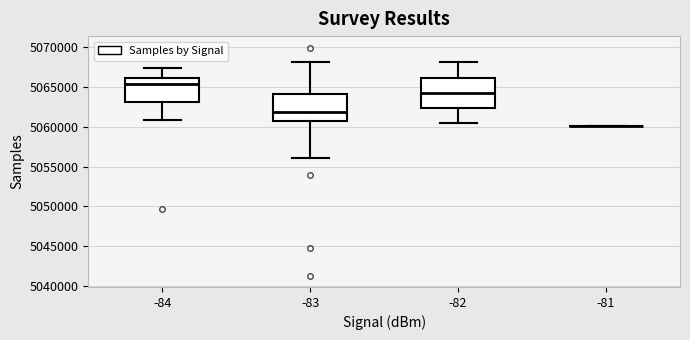

Where does the median line of the box at x = -84 sit on the y-axis? The values are not printed on the chart, so give them approximately, as read against the axis.

5065500